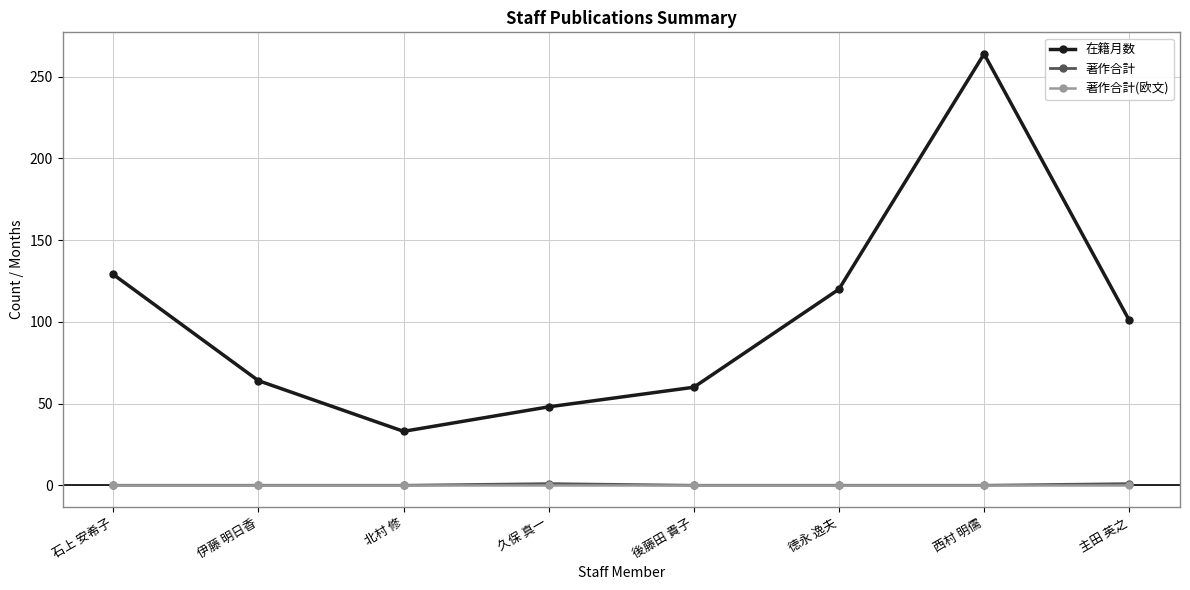

What is the label of the 1st point from the left?

石上 安希子